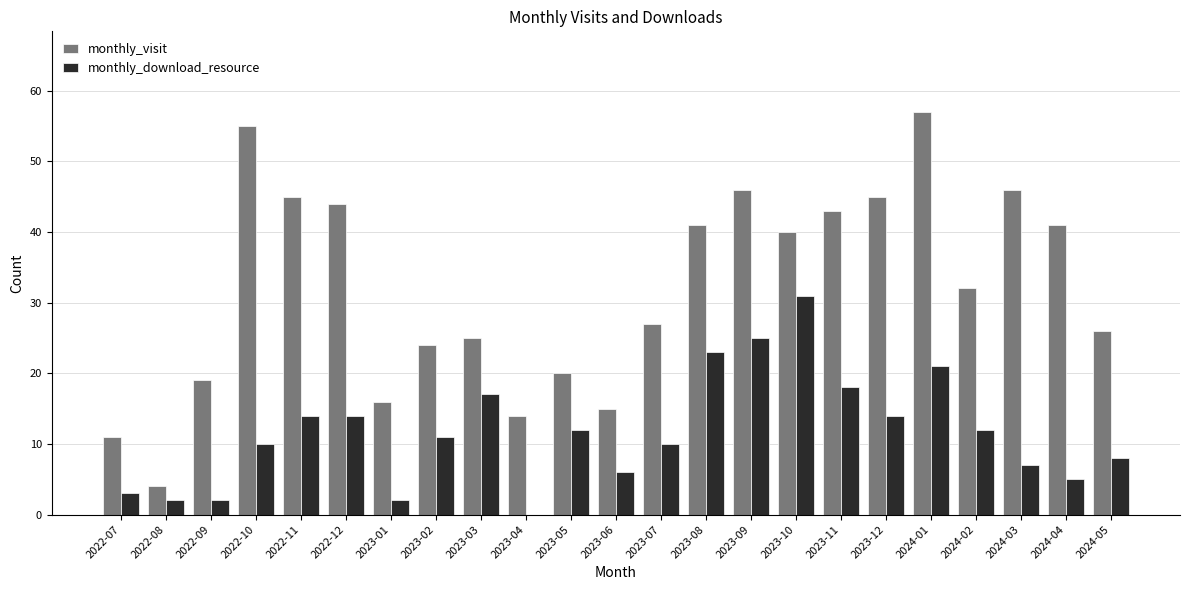

What is the maximum value shown in the chart?

57